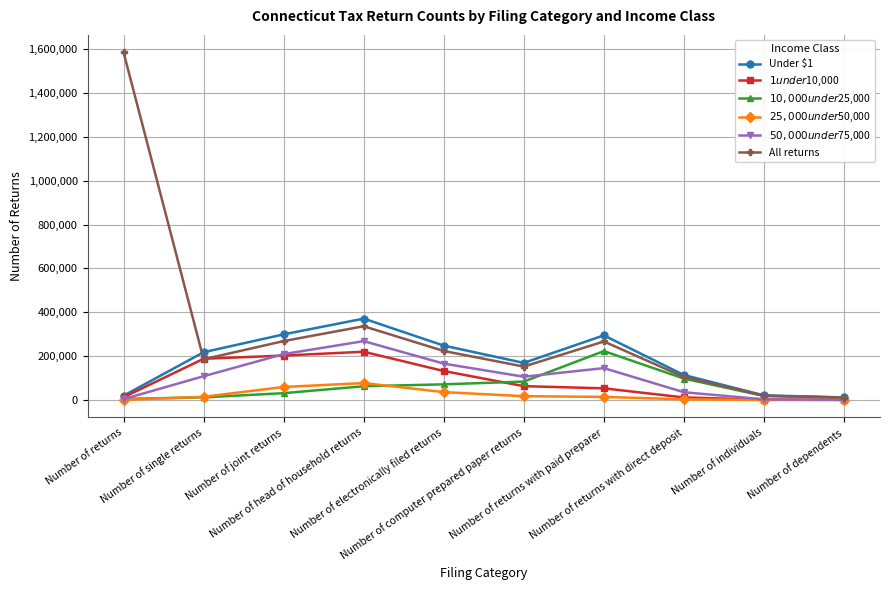

Which series has the largest total across all categories?

All returns